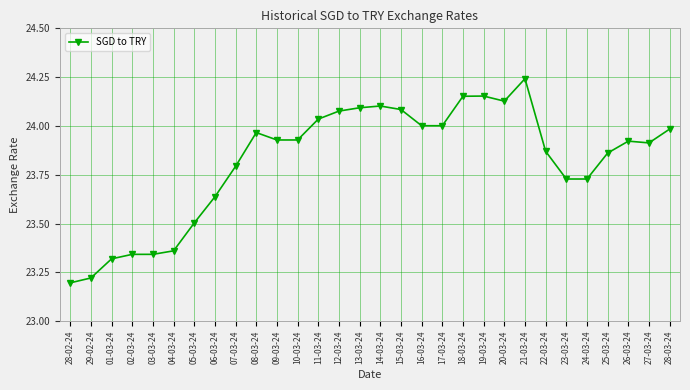

What is the label of the 10th point from the right?

19-03-24